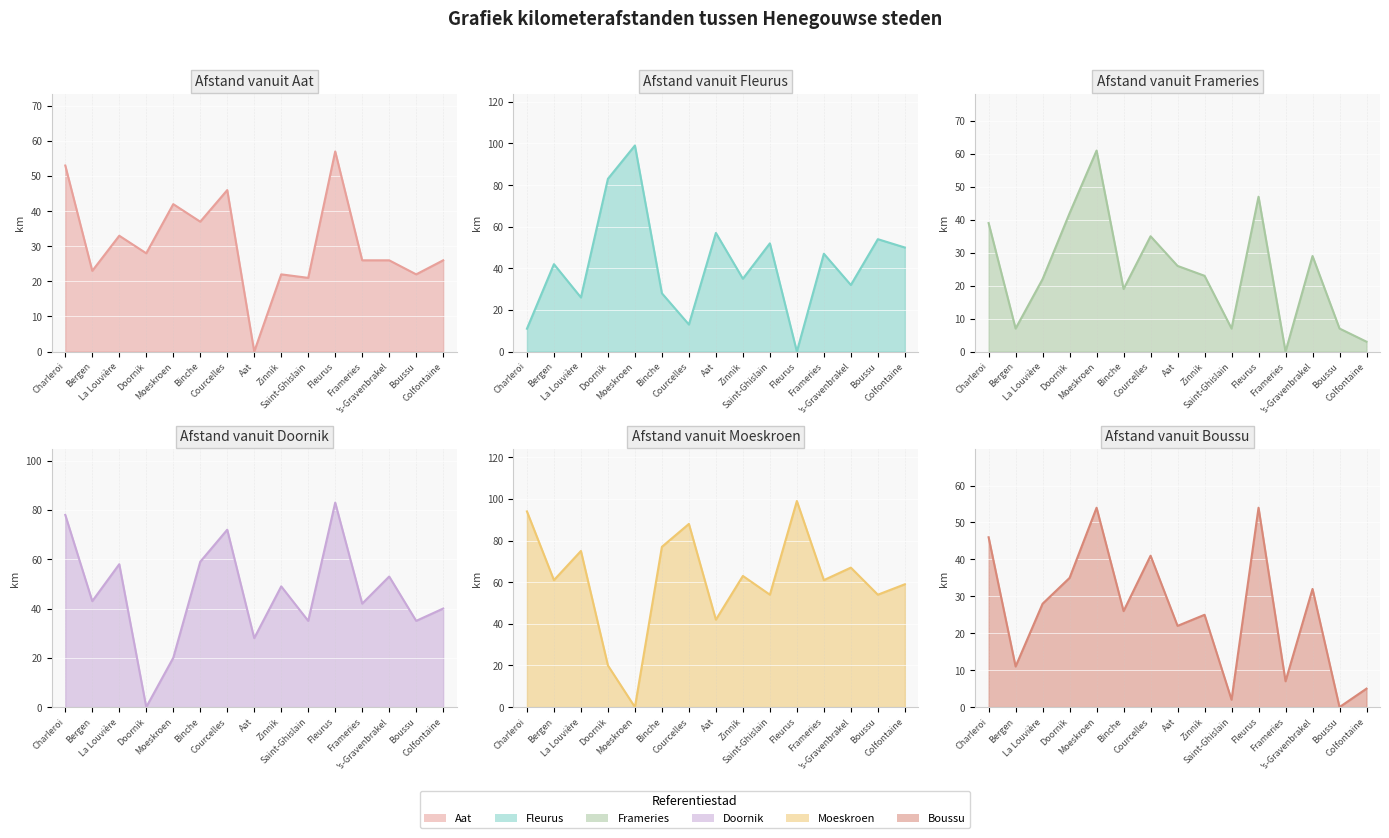

What is the average value of the Doornik line series?

46